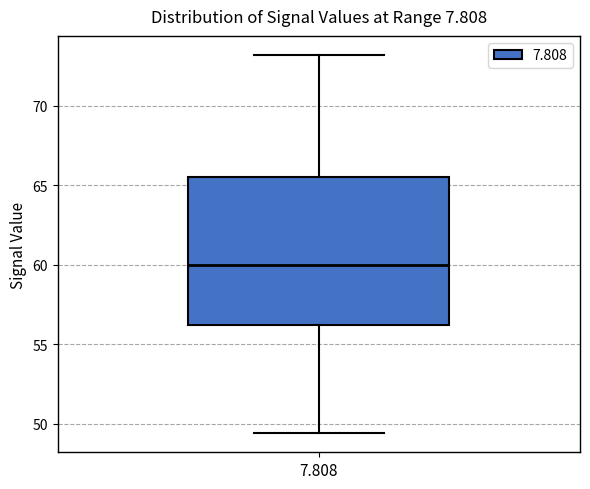

Read this box plot against the y-axis: the position of the median line, the range covered by the box, and the ends of both whiskers. The values are not printed on the chart, so give them approximately, as read against the axis.

median 60.0, box 56.0 to 65.5, whiskers 49.5 to 73.0